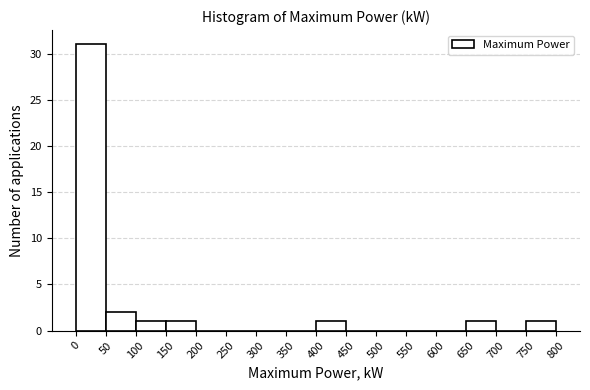

Reading left to right, transcribe this chart: for each bar, give the range it covers on the x-axis and its height. The values are not printed on the chart, so give them approximately, as read against the axis.

0 to 50: 31
50 to 100: 2
100 to 150: 1
150 to 200: 1
200 to 250: 0
250 to 300: 0
300 to 350: 0
350 to 400: 0
400 to 450: 1
450 to 500: 0
500 to 550: 0
550 to 600: 0
600 to 650: 0
650 to 700: 1
700 to 750: 0
750 to 800: 1